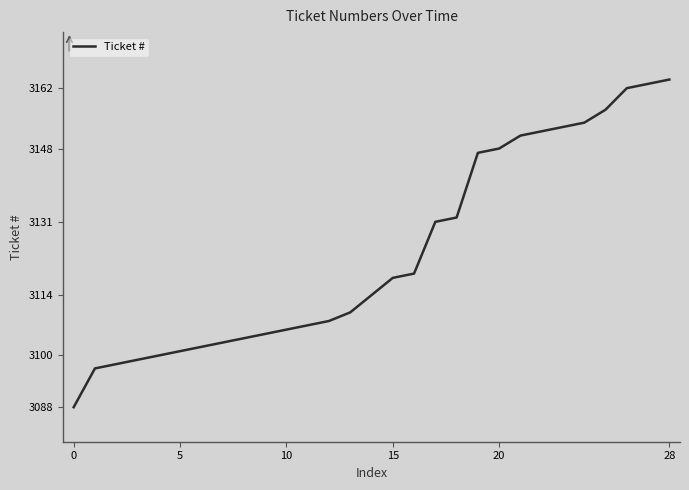

What is the maximum value shown in the chart?

3164